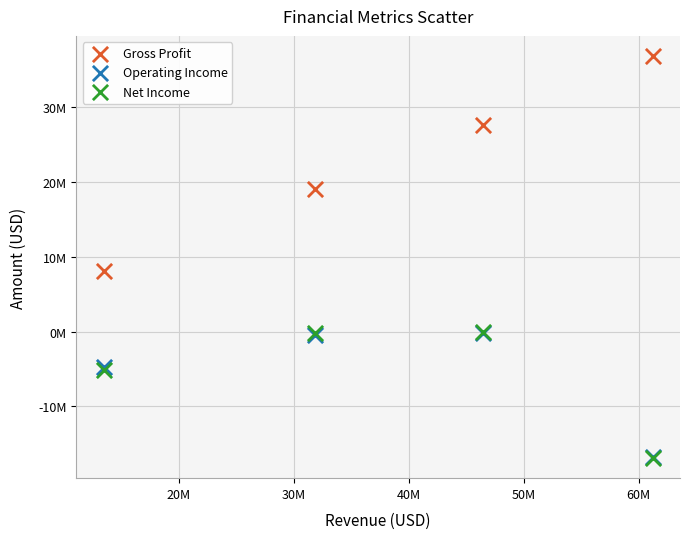

Which series reaches the maximum Y coordinate?

Gross Profit